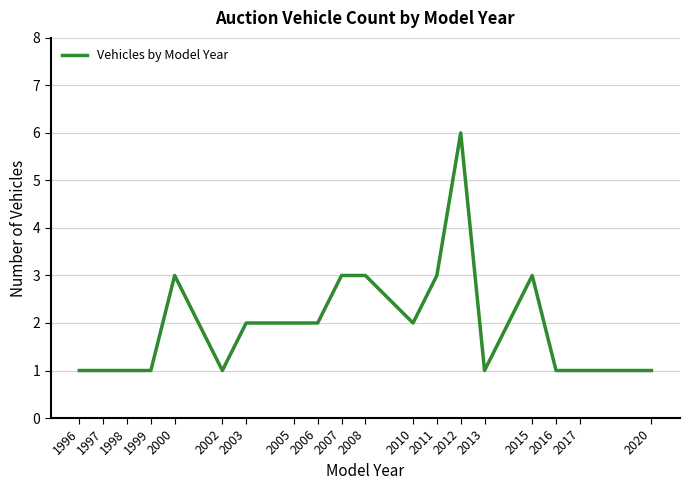

Which has a higher value, 2010 or 2011?

2011